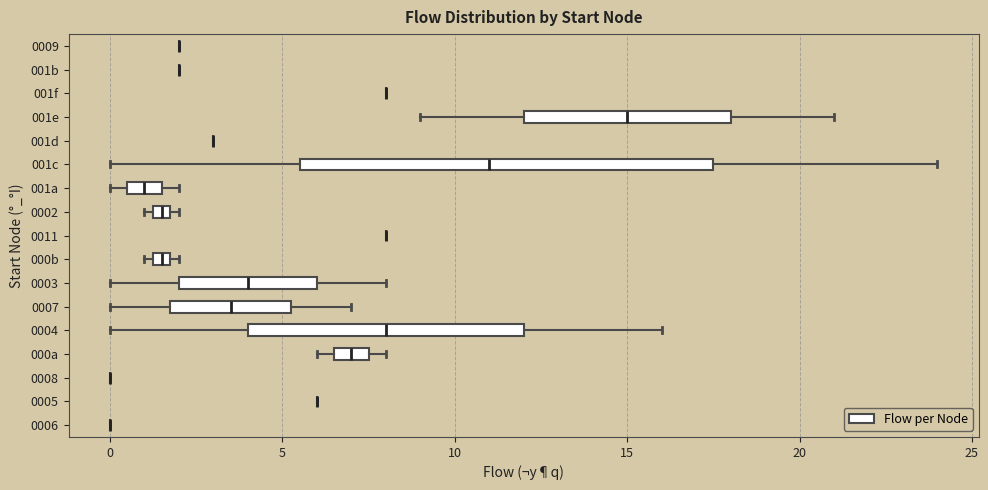

Which box is the widest, from its left edge to its right edge?

001c